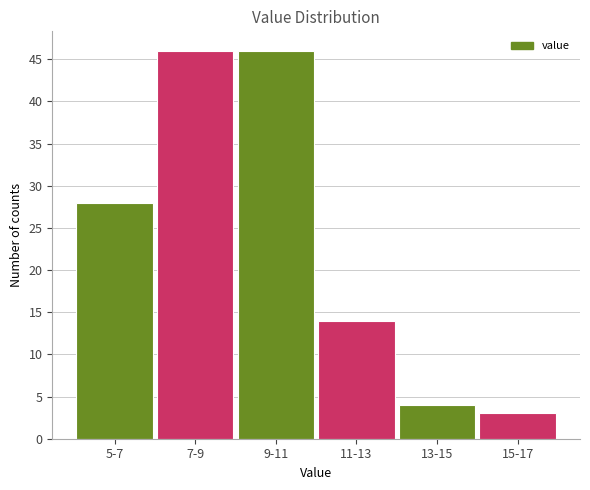

Reading left to right, extract all data points from this chart.

28	46	46	14	4	3